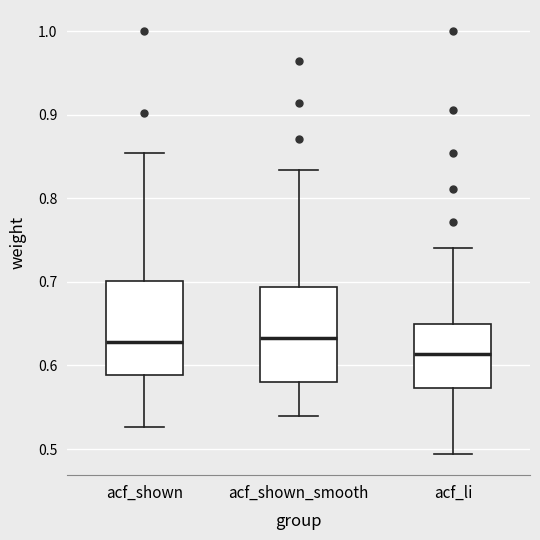

Reading left to right, transcribe this box plot: for each box, give where its median line is, the range the box spans, and where its two whiskers end, as read against the y-axis. The values are not printed on the chart, so give them approximately, as read against the axis.

acf_shown: median 0.63, box 0.59 to 0.70, whiskers 0.53 to 0.85
acf_shown_smooth: median 0.63, box 0.58 to 0.69, whiskers 0.54 to 0.83
acf_li: median 0.61, box 0.57 to 0.65, whiskers 0.49 to 0.74